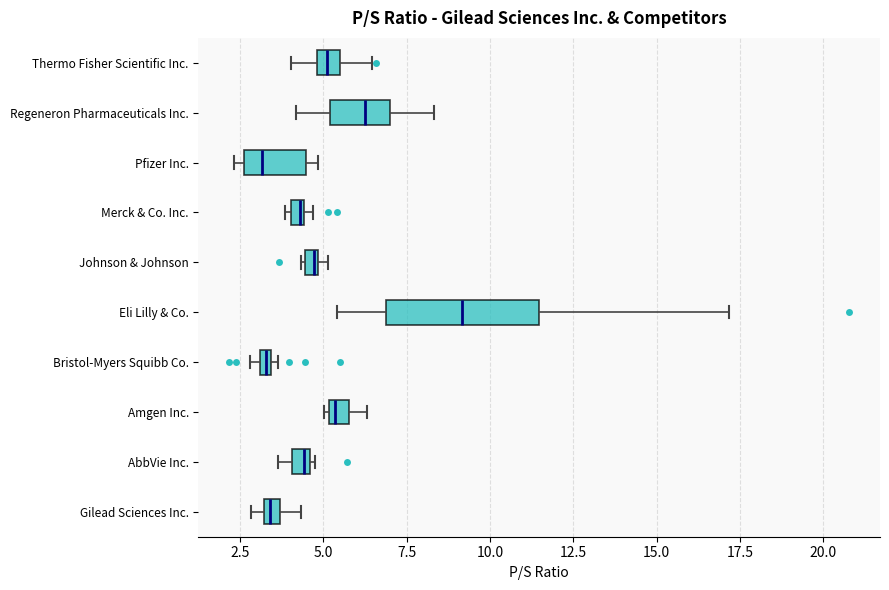

Where is the right edge of the box for Regeneron Pharmaceuticals Inc. on the x-axis? The values are not printed on the chart, so give them approximately, as read against the axis.

7.0